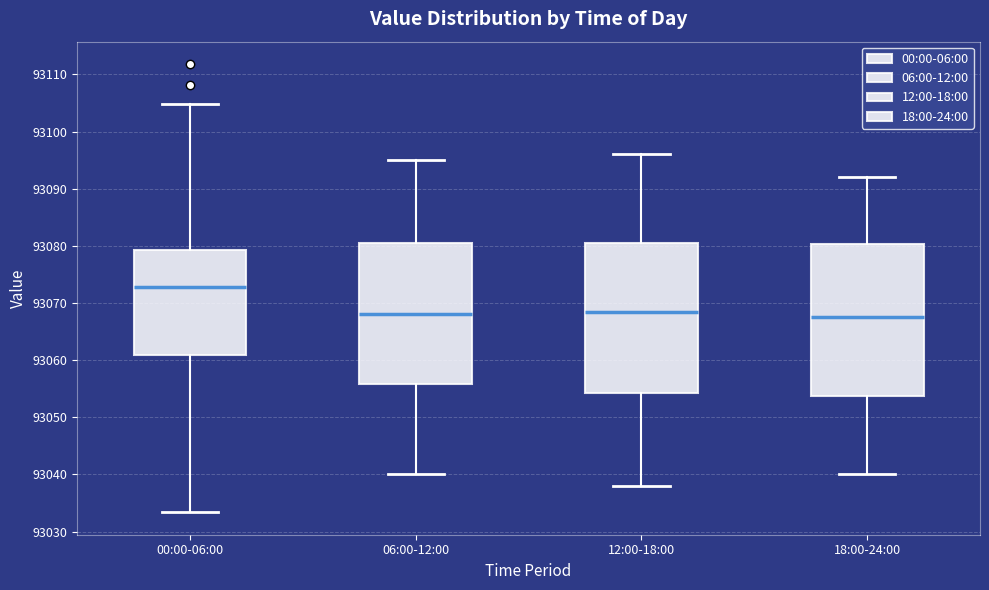

Reading left to right, transcribe this box plot: for each box, give where its median line is, the range the box spans, and where its two whiskers end, as read against the y-axis. The values are not printed on the chart, so give them approximately, as read against the axis.

00:00-06:00: median 93073, box 93061 to 93079, whiskers 93033 to 93105
06:00-12:00: median 93068, box 93056 to 93081, whiskers 93040 to 93095
12:00-18:00: median 93069, box 93054 to 93081, whiskers 93038 to 93096
18:00-24:00: median 93068, box 93054 to 93080, whiskers 93040 to 93092